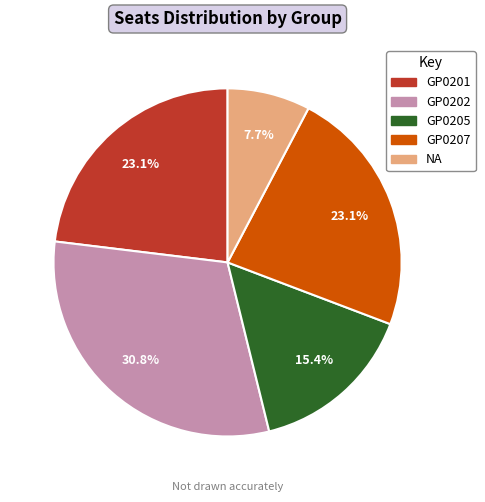

What percentage is NOT represented by GP0207?

76.9%